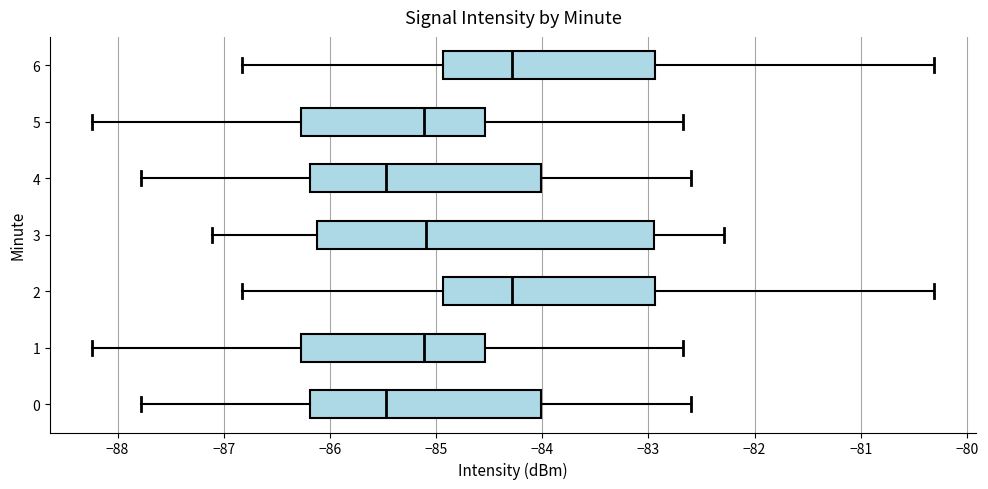

Where does the right whisker of the box at y = 4 end on the x-axis? The values are not printed on the chart, so give them approximately, as read against the axis.

-82.6